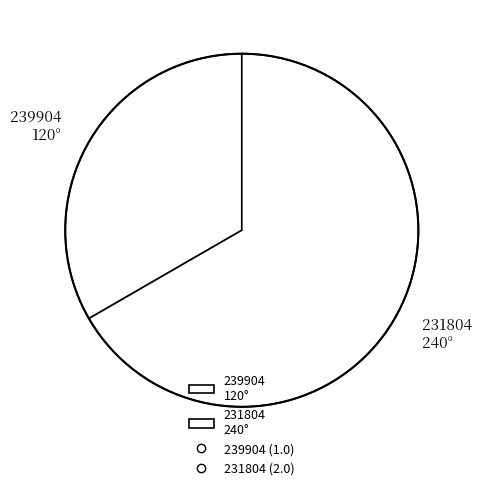

How many segments does this pie chart have?

2